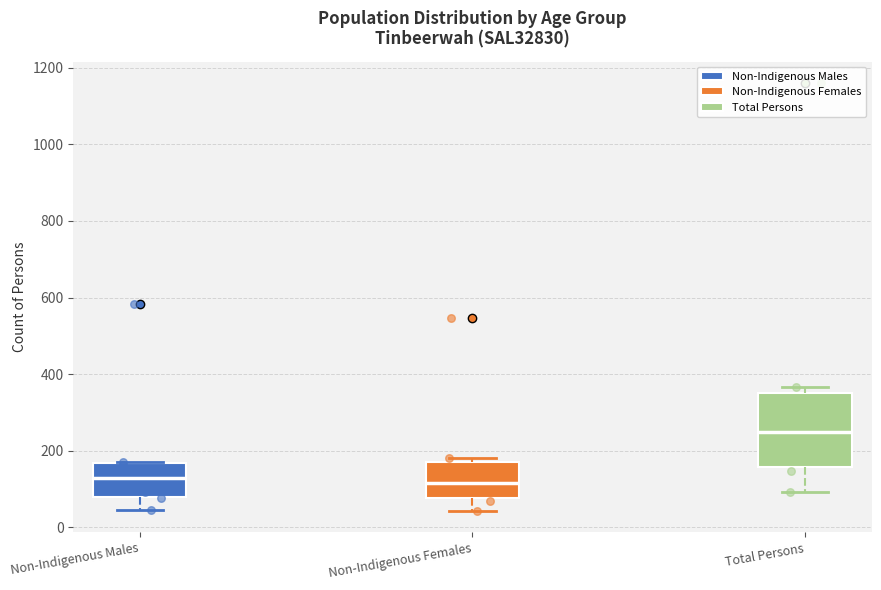

Which box has the highest median line?

Total Persons